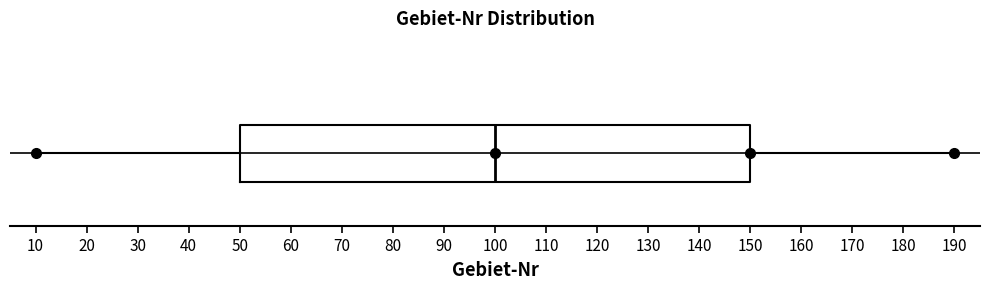

Read this box plot against the x-axis: the position of the median line, the range covered by the box, and the ends of both whiskers. The values are not printed on the chart, so give them approximately, as read against the axis.

median 100, box 50 to 150, whiskers 10 to 190